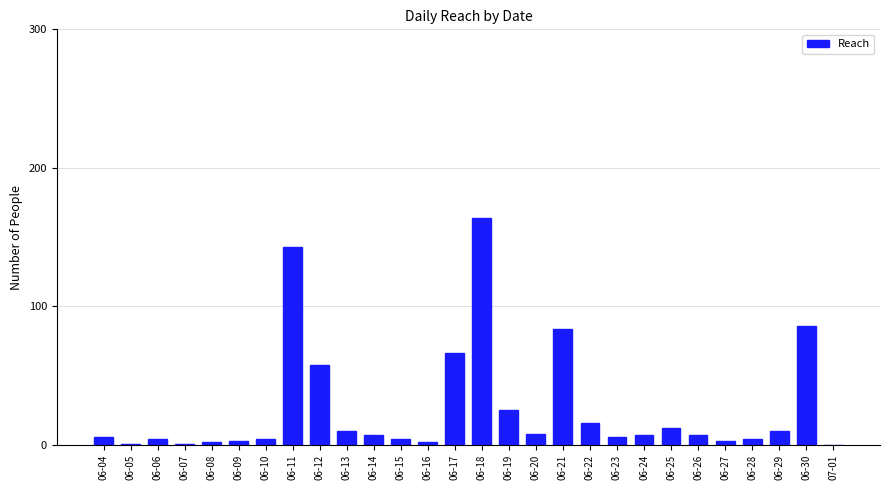

What is the change in value from 06-09 to 06-21?

+81